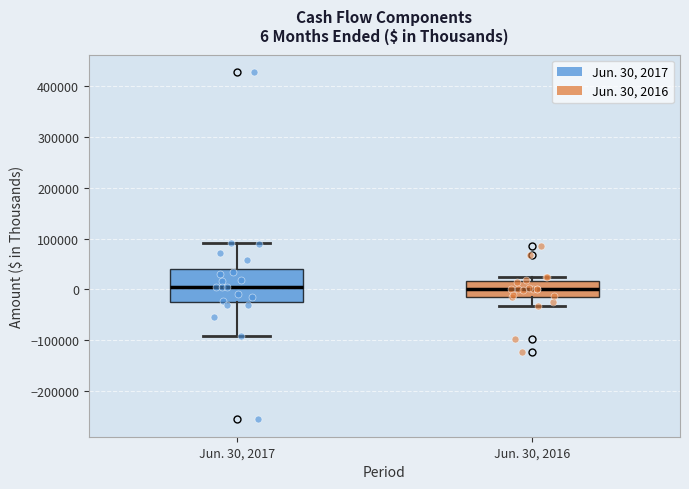

Comparing the boxes themselves (not the whiskers), which one is the tallest?

Jun. 30, 2017